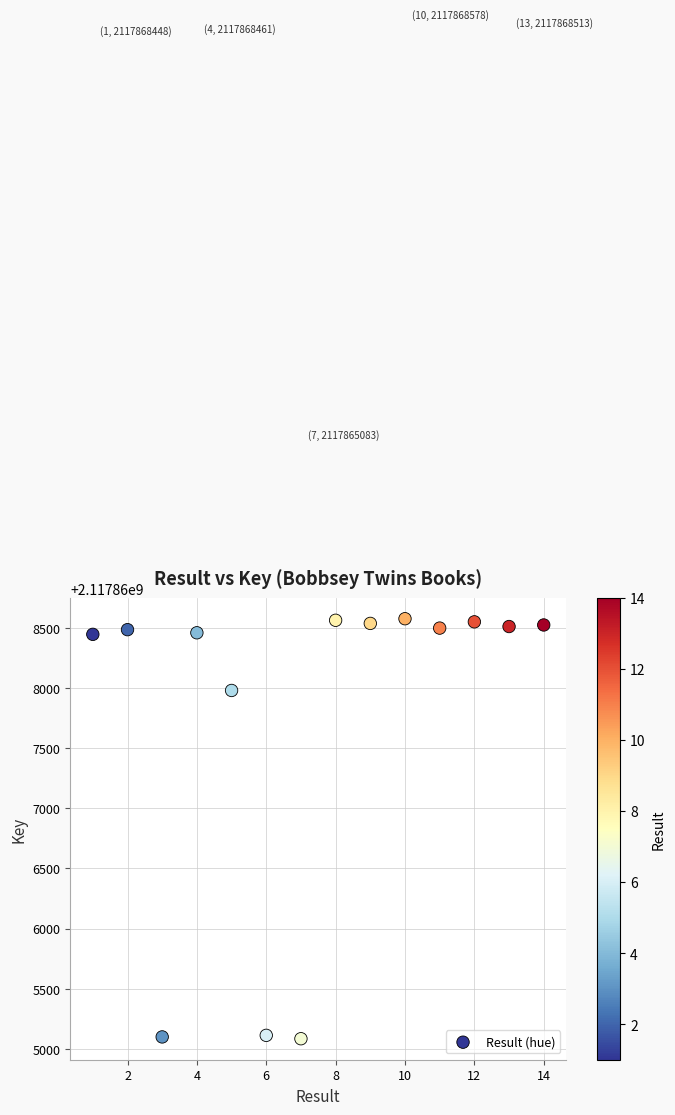

What is the range of X values (max minus min)?

13